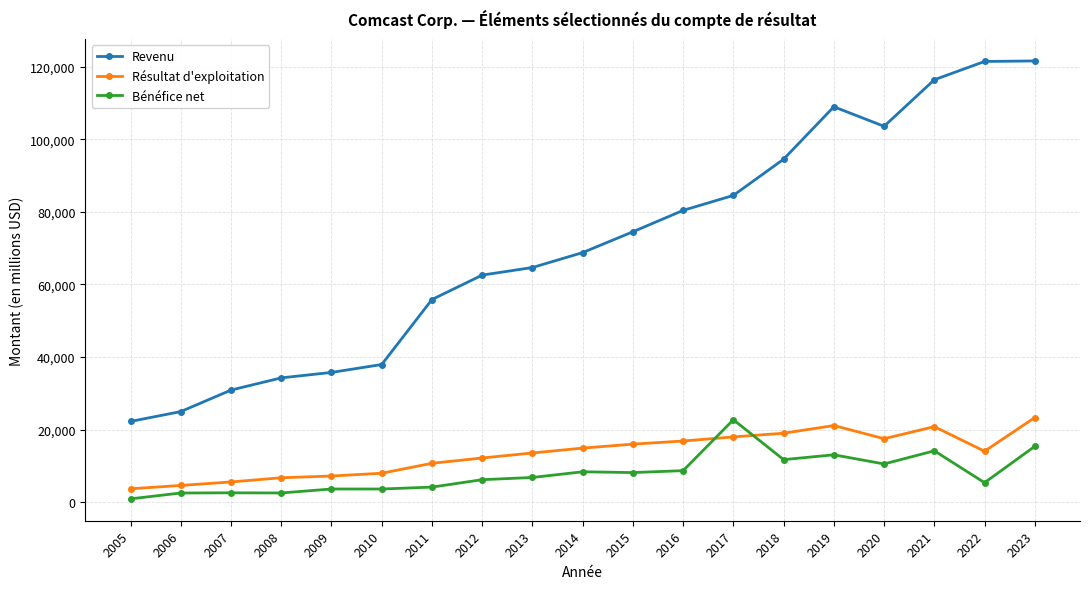

True or false: Bénéfice net has more than 1 points higher than both neighbors.

True